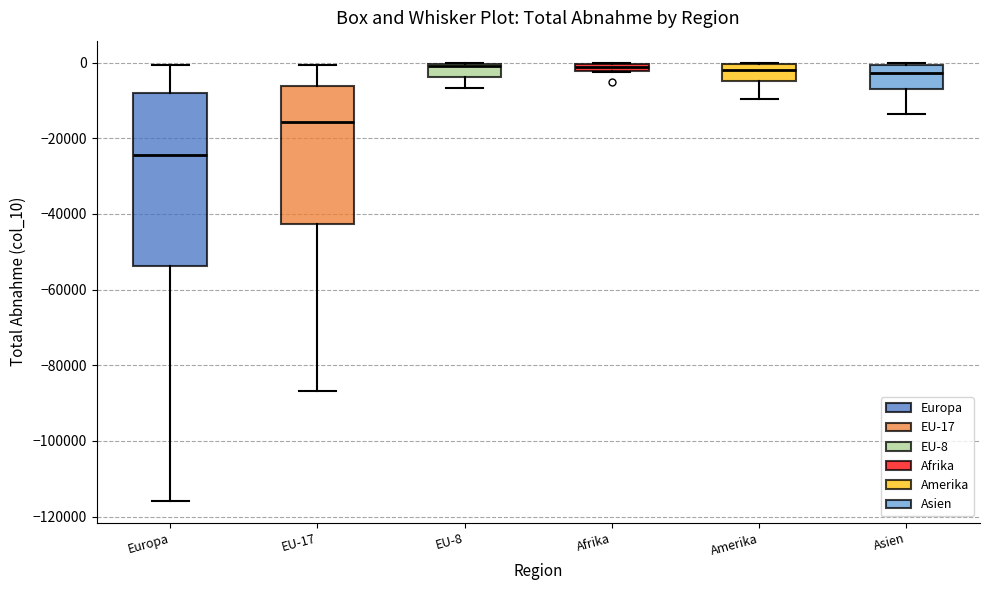

Where does the median line of the box for Europa sit on the y-axis? The values are not printed on the chart, so give them approximately, as read against the axis.

-24000